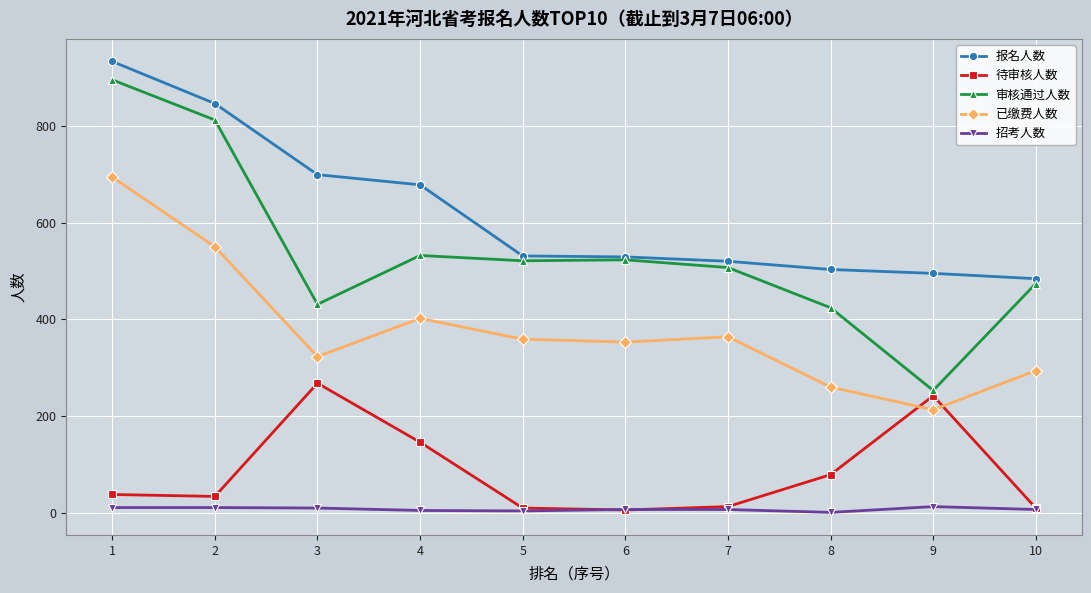

What is the value of the 报名人数 point at the 10th from the left?

484